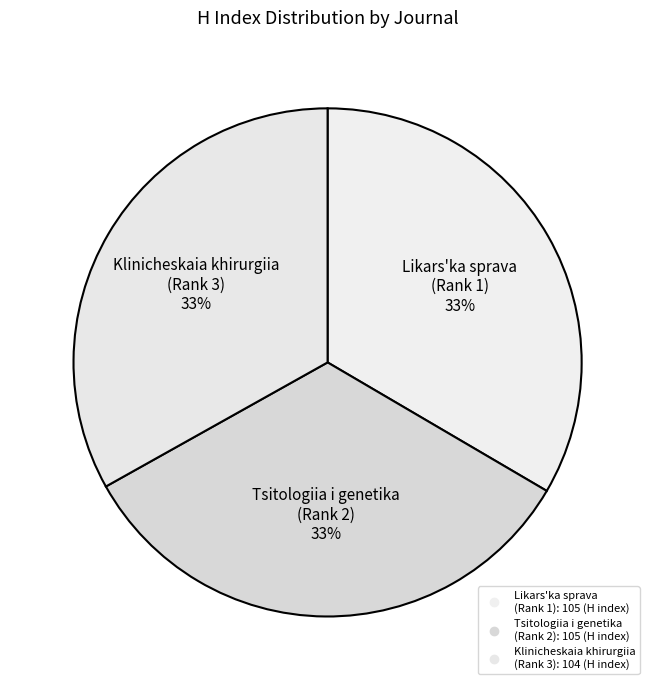

Rank the categories by value from highest to lowest.

Likars'ka sprava (Rank 1), Tsitologiia i genetika (Rank 2), Klinicheskaia khirurgiia (Rank 3)